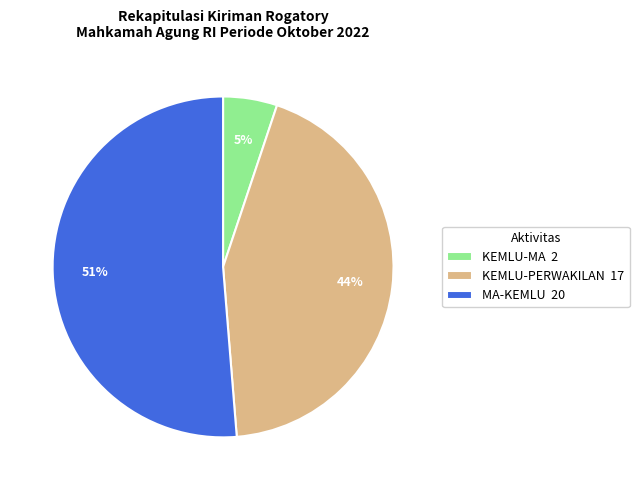

To the nearest percent, what percentage of the pie is KEMLU-MA?

5%